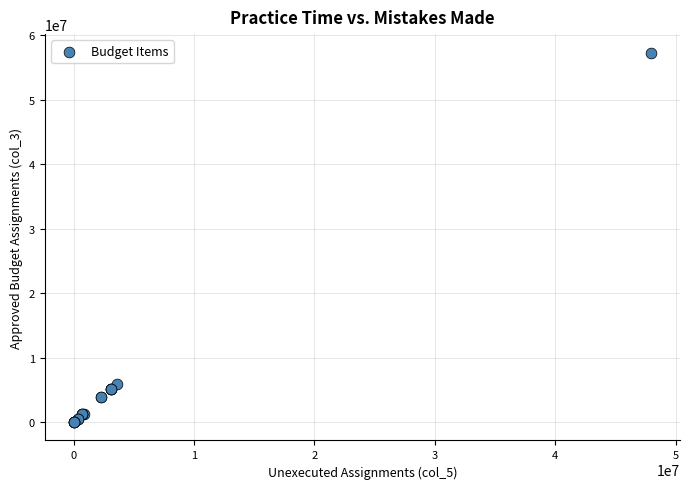

What Y value in the scatter plot is closest to 28644402?

5953890.0